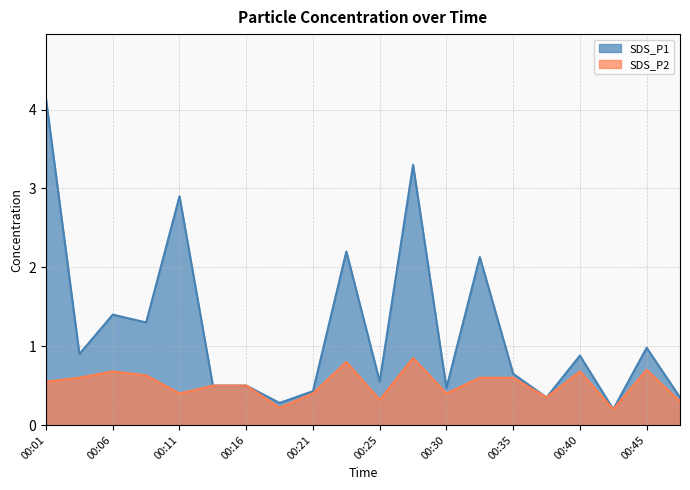

What is the value of the SDS_P2 point at the 19th from the left?

0.7